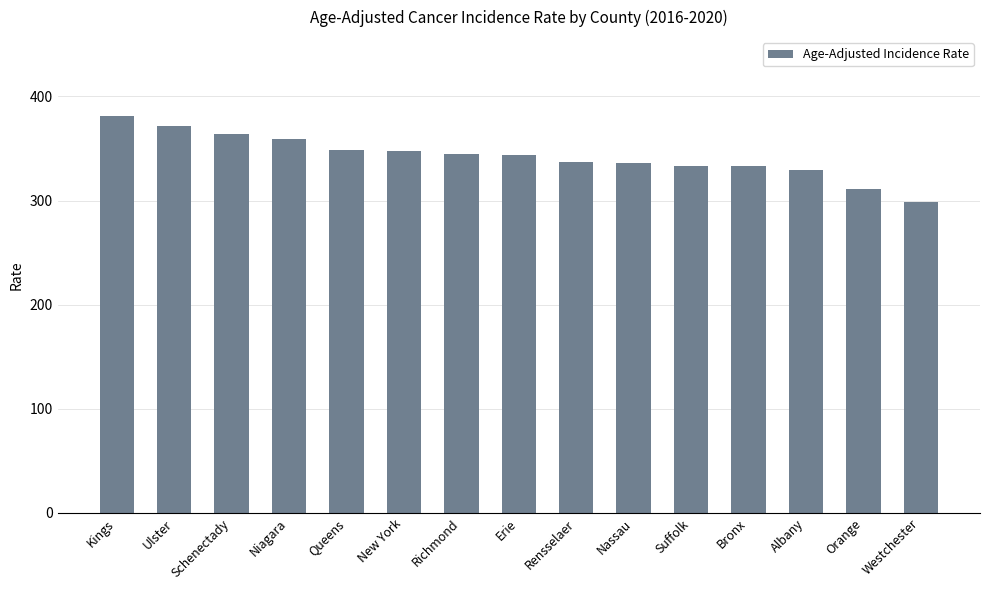

What is the sum of all values?

5137.7